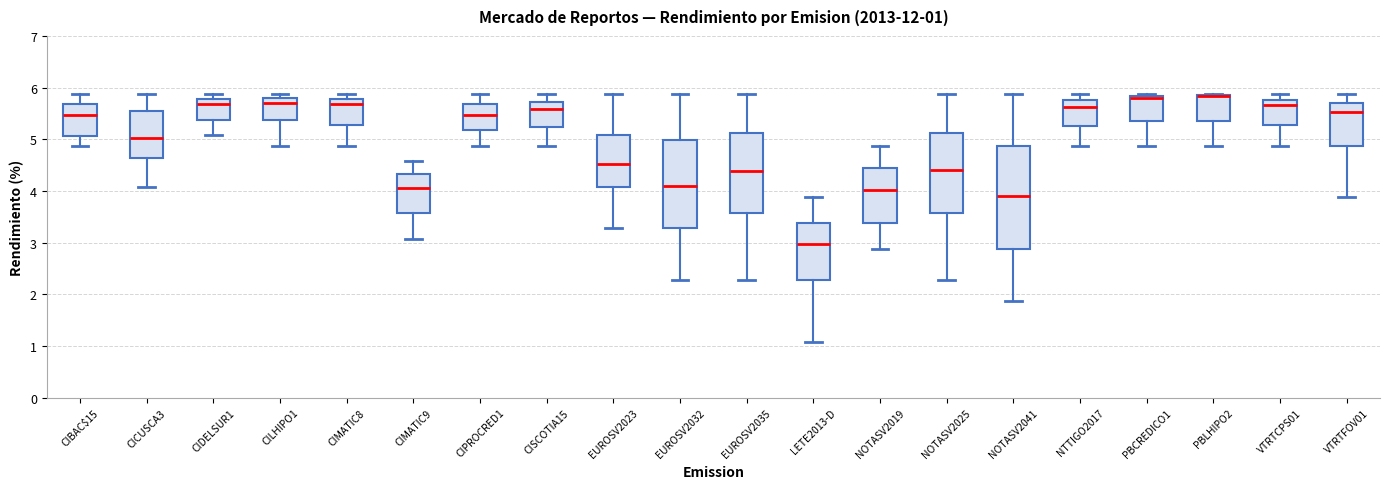

Which box is the tallest, from its lower edge to its upper edge?

NOTASV2041